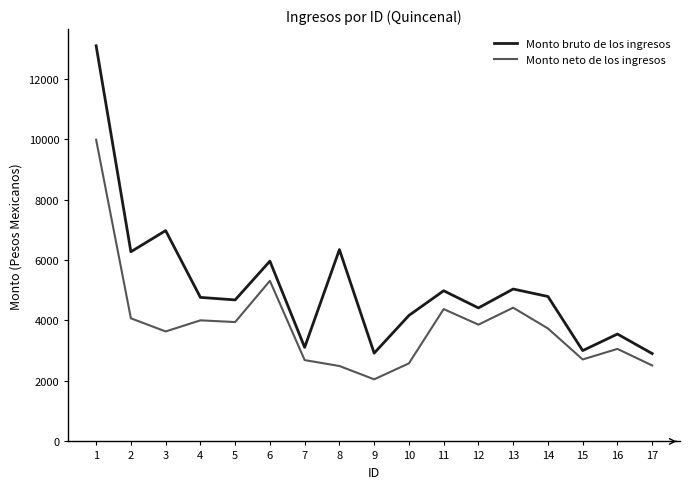

What are all the series names shown in the legend?

Monto bruto de los ingresos, Monto neto de los ingresos